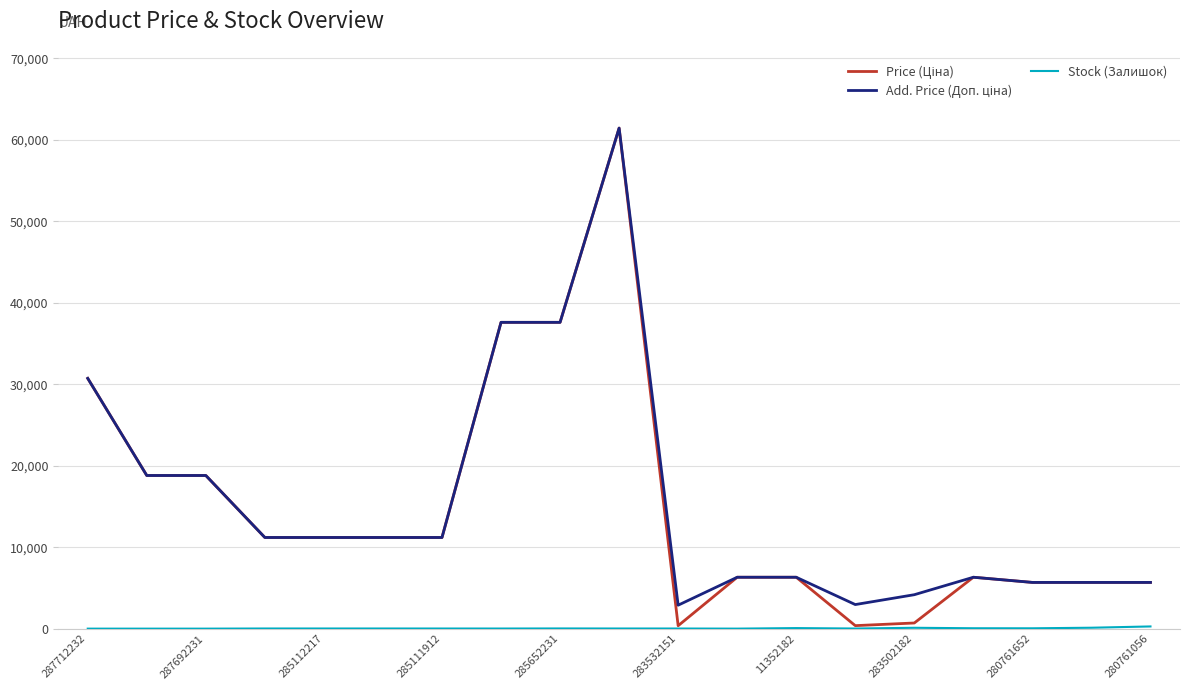

What is the lowest value of the Price (Ціна) series?

359.9